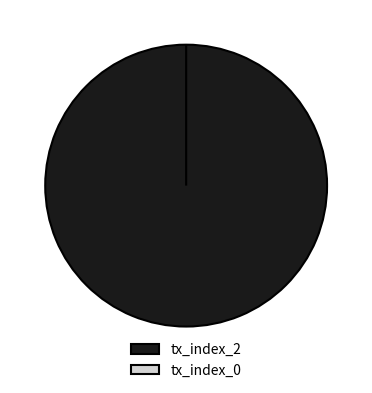

Count the number of slices in the pie.

2